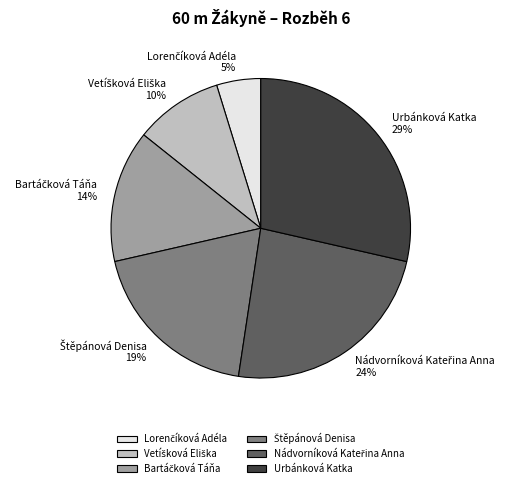

Is it true that Urbánková Katka is 29% of the pie?

True